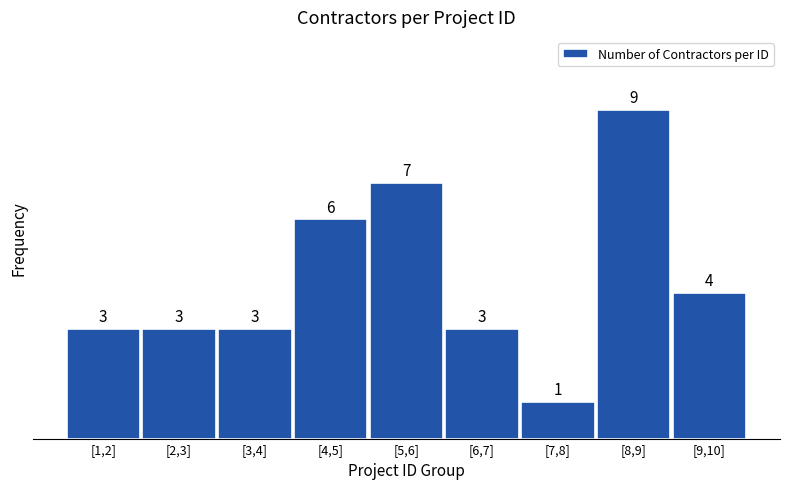

Reading left to right, extract all data points from this chart.

[1,2]=3	[2,3]=3	[3,4]=3	[4,5]=6	[5,6]=7	[6,7]=3	[7,8]=1	[8,9]=9	[9,10]=4